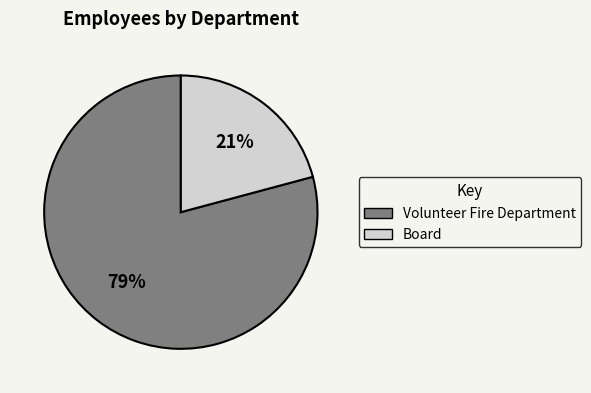

What is the largest slice in the pie chart?

Volunteer Fire Department